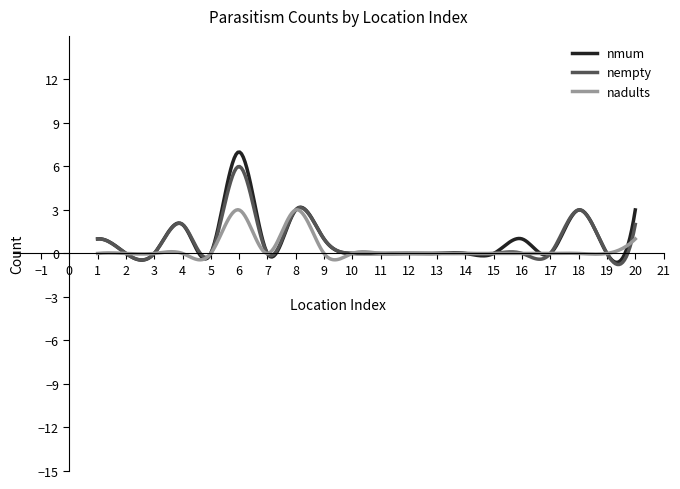

What is the minimum value for nmum?

-0.6